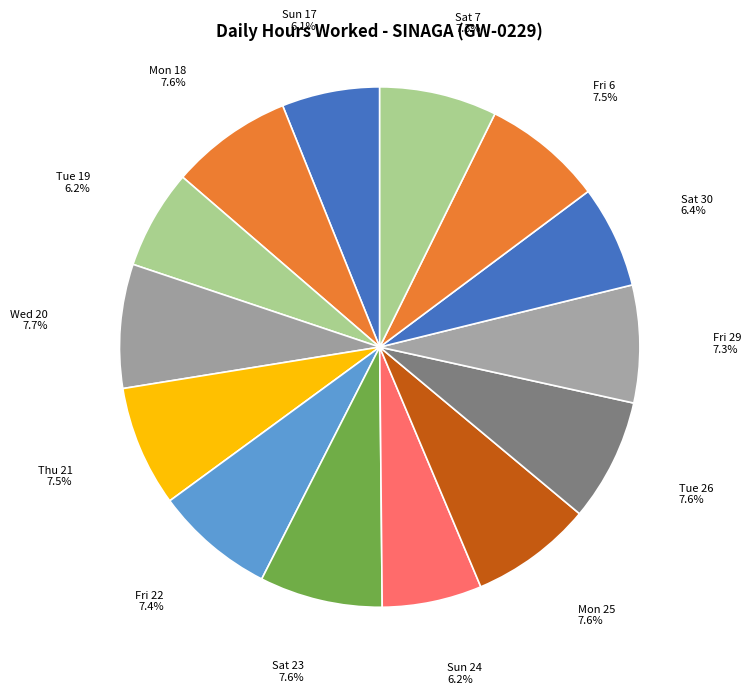

Does Fri 29 represent more than half of the total?

No